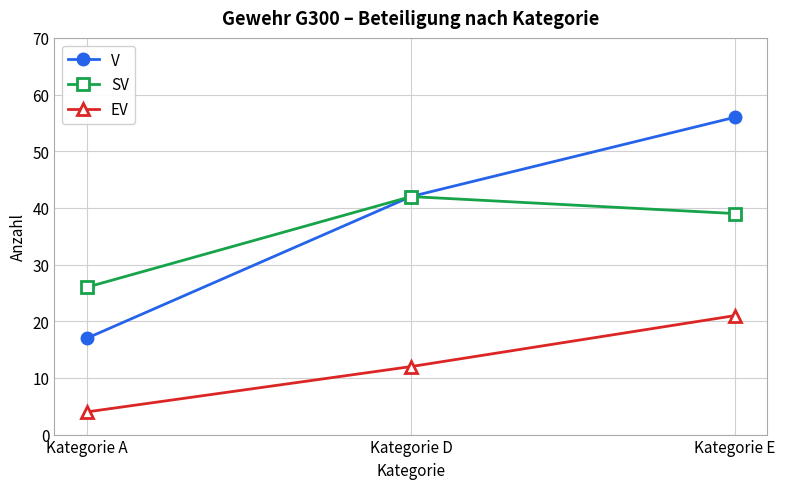

Is it true that SV equals 42 at Kategorie D?

True